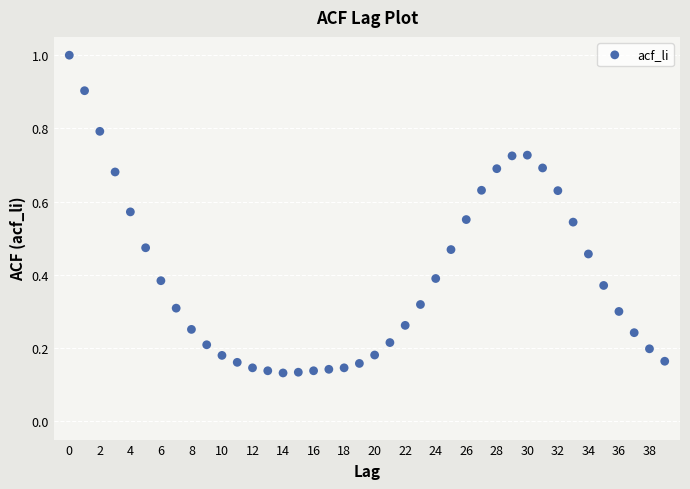

What is the range of Y values (max minus min)?

0.9